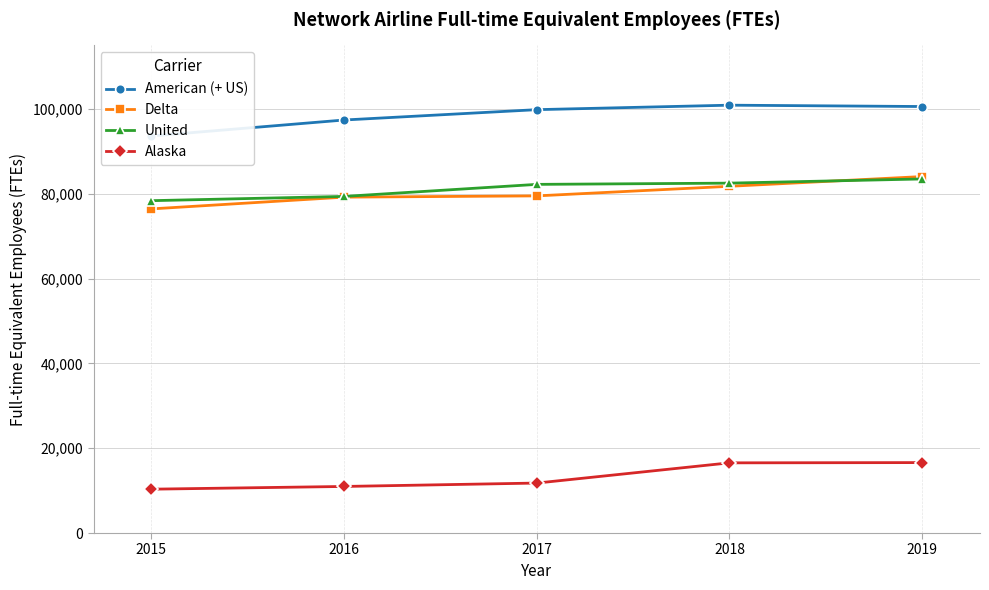

True or false: United and American (+ US) intersect in this chart.

False